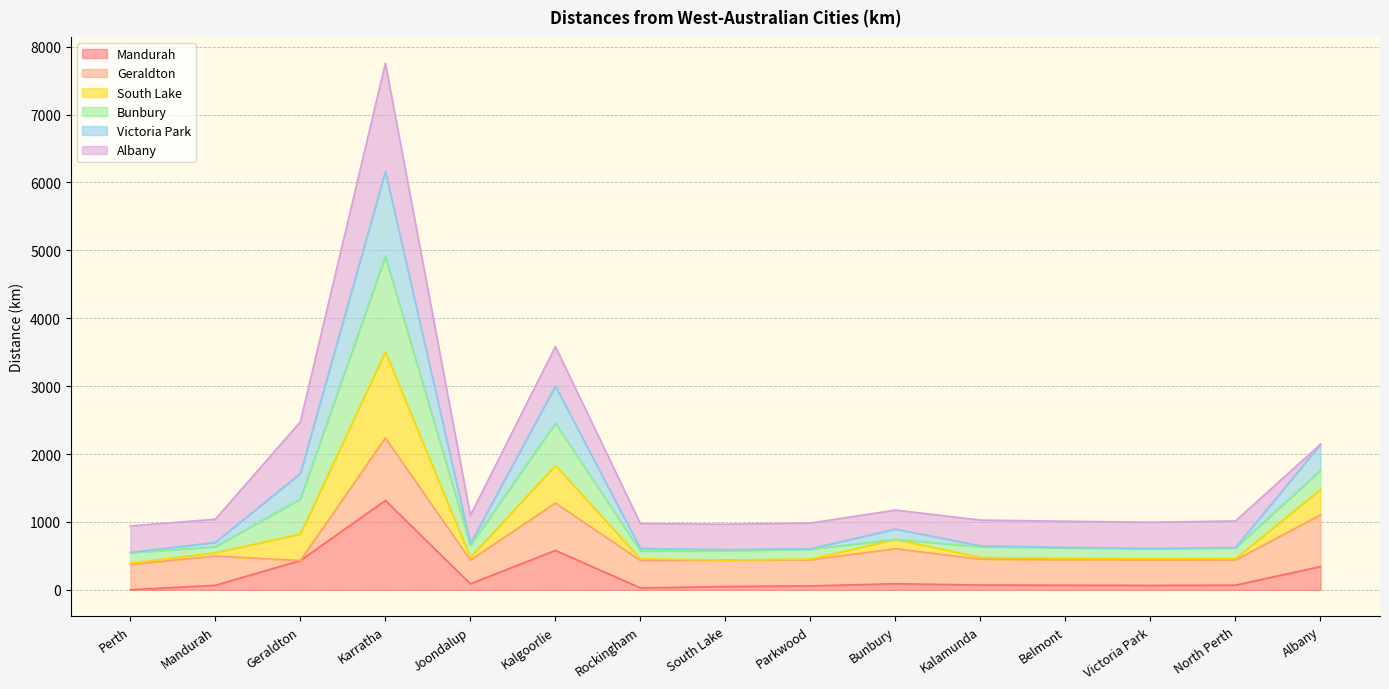

Is the value of Victoria Park at Parkwood greater than the value of South Lake at Perth?

Yes